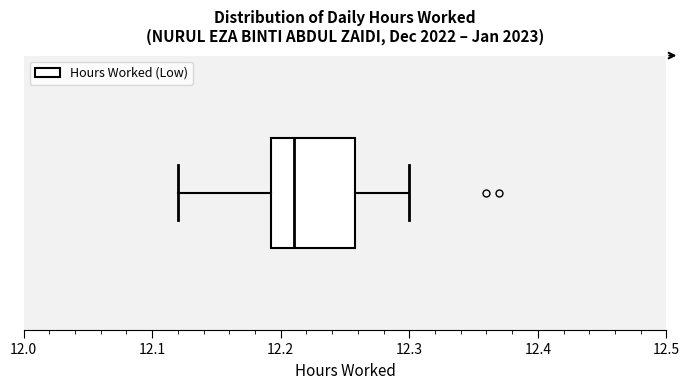

Read this box plot against the x-axis: the position of the median line, the range covered by the box, and the ends of both whiskers. The values are not printed on the chart, so give them approximately, as read against the axis.

median 12.21, box 12.19 to 12.26, whiskers 12.12 to 12.30